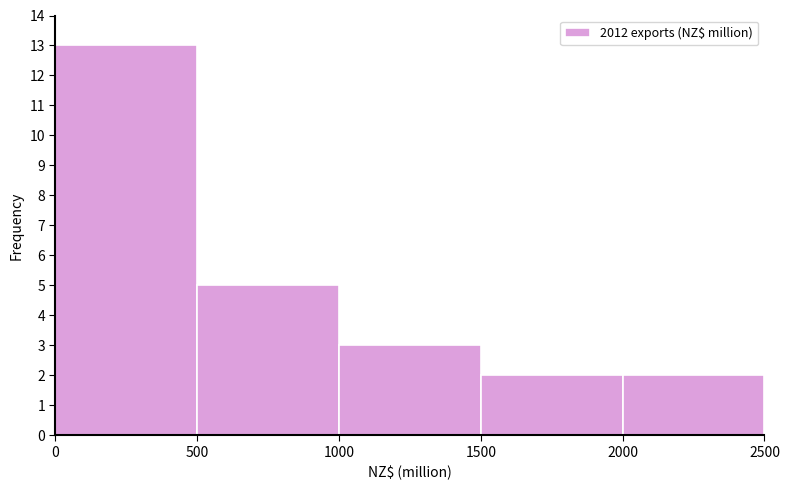

Reading left to right, list every bar in this chart as the range it spans on the x-axis followed by its height. The values are not printed on the chart, so give them approximately, as read against the axis.

0 to 500: 13
500 to 1000: 5
1000 to 1500: 3
1500 to 2000: 2
2000 to 2500: 2